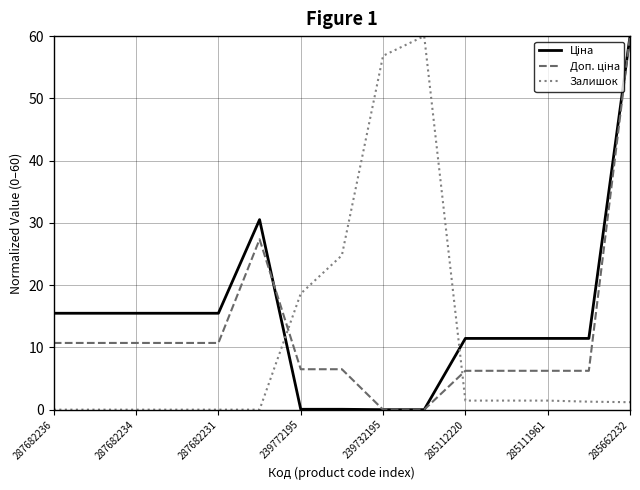

Does the chart display data point markers on the line(s)?

No